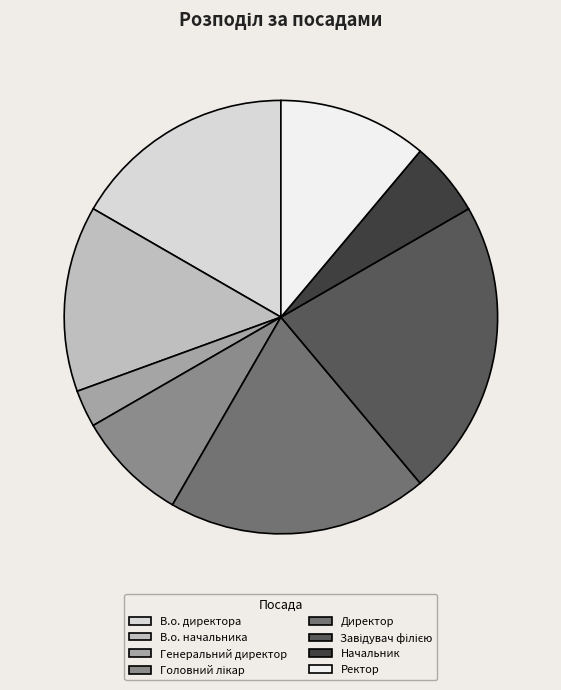

Is there a majority slice in this chart?

No